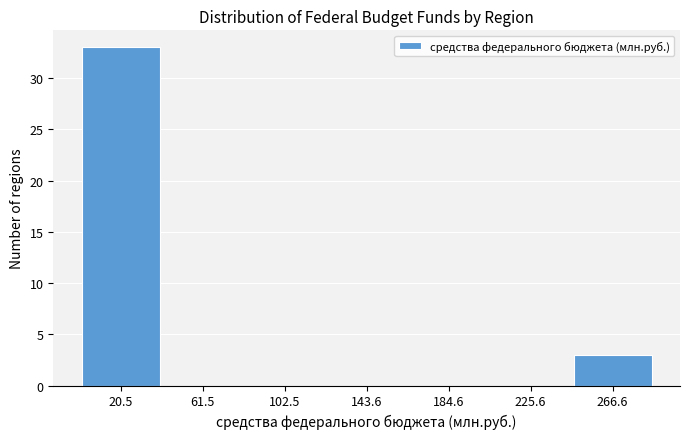

Over which range of the x-axis is the bar tallest?

0 to 40